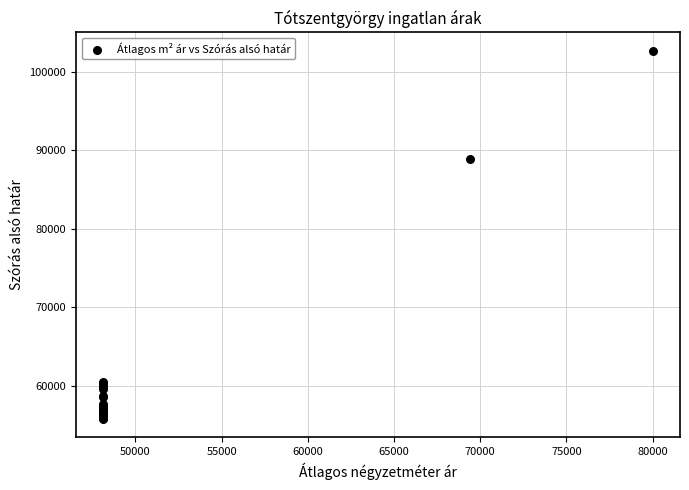

What Y value in the scatter plot is closest to 79243?

88965